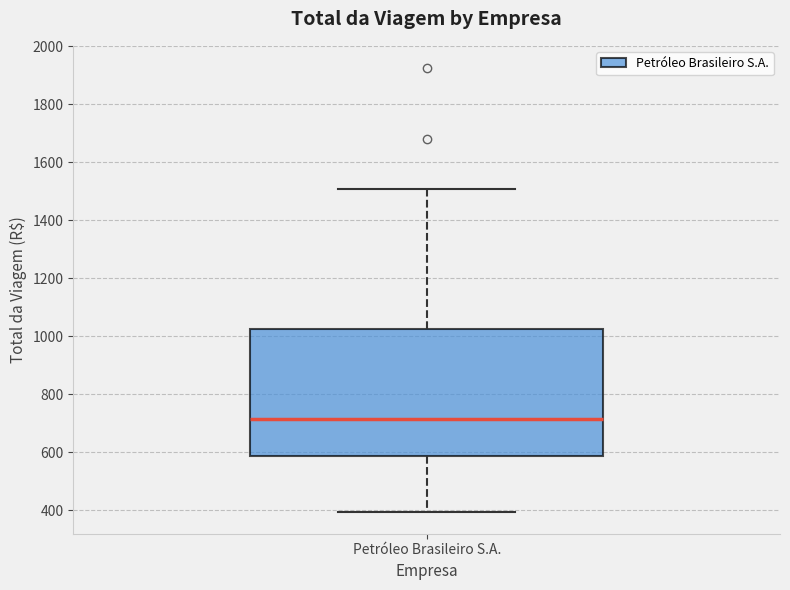

Read this box plot against the y-axis: the position of the median line, the range covered by the box, and the ends of both whiskers. The values are not printed on the chart, so give them approximately, as read against the axis.

median 720, box 580 to 1020, whiskers 400 to 1500